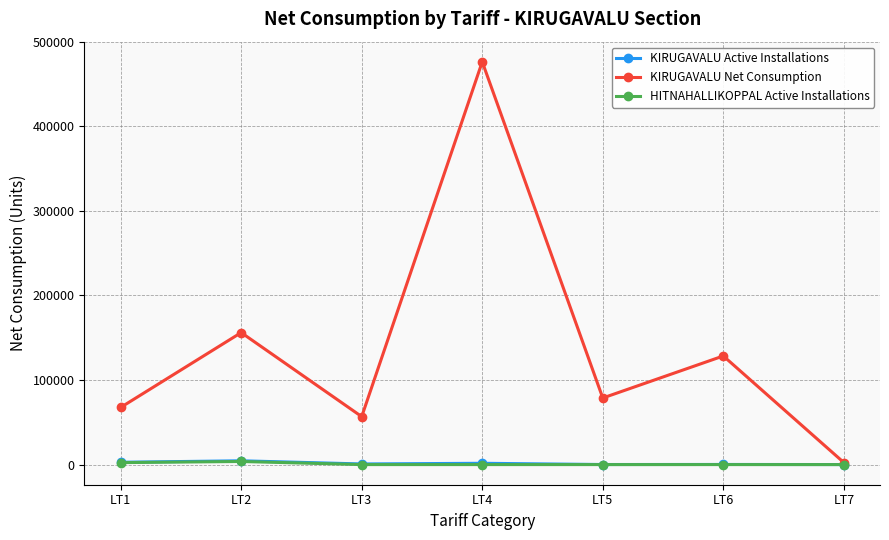

In KIRUGAVALU Net Consumption, how many points are higher than both neighbors (excluding endpoints)?

3